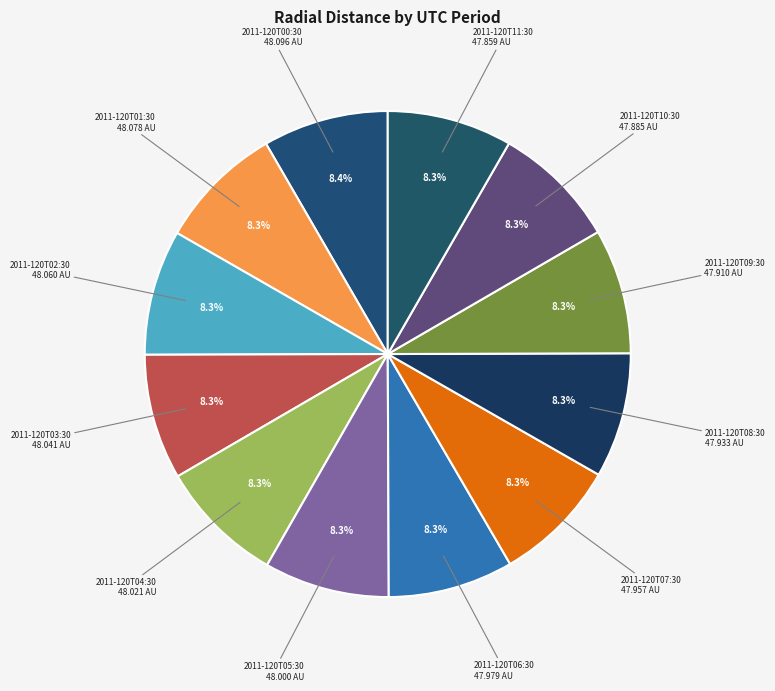

How many segments does this pie chart have?

12